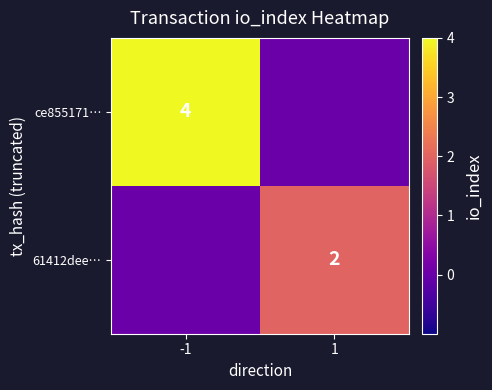

The 61412dee… series shows 2 at 1. True or false?

True